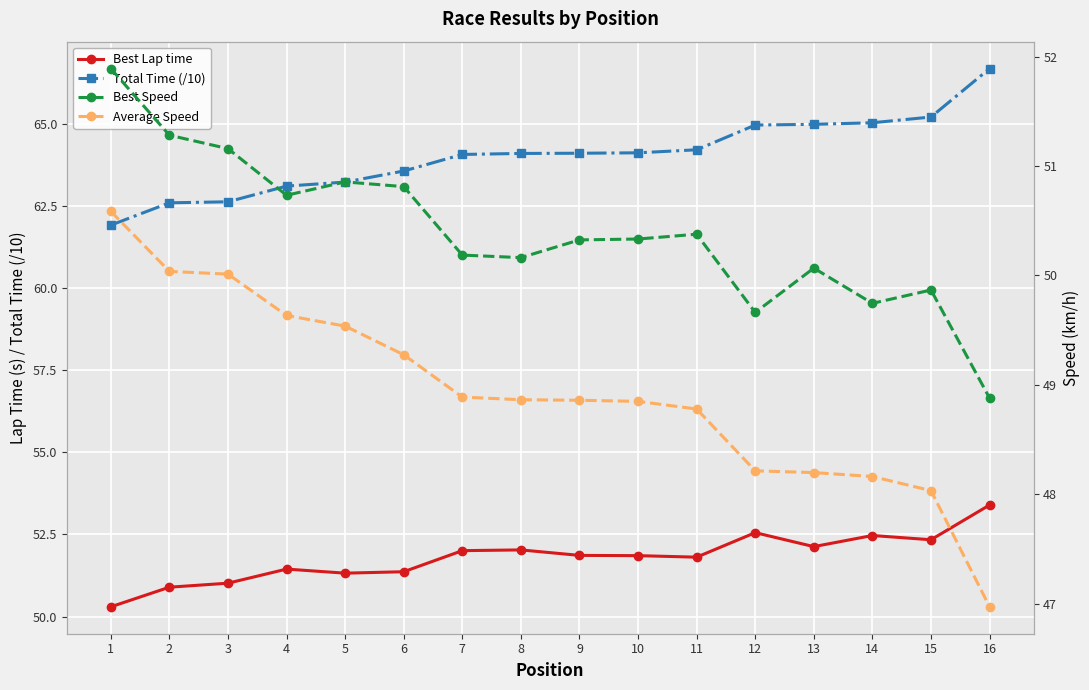

Reading right to left, what are all the values shown in this chart?

Best Lap time: 53.4	52.3	52.5	52.1	52.6	51.8	51.9	51.9	52.0	52.0	51.4	51.3	51.4	51.0	50.9	50.3
Total Time (/10): 66.7	65.2	65.0	65.0	65.0	64.2	64.1	64.1	64.1	64.1	63.6	63.2	63.1	62.6	62.6	61.9
Best Speed: 48.9	49.9	49.7	50.1	49.7	50.4	50.3	50.3	50.2	50.2	50.8	50.9	50.7	51.2	51.3	51.9
Average Speed: 47.0	48.0	48.2	48.2	48.2	48.8	48.8	48.9	48.9	48.9	49.3	49.5	49.6	50.0	50.0	50.6